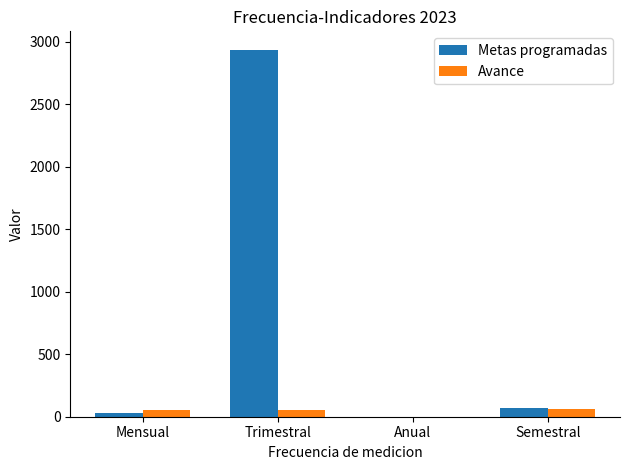

Is it true that Metas programadas equals 736.4 at Trimestral?

False